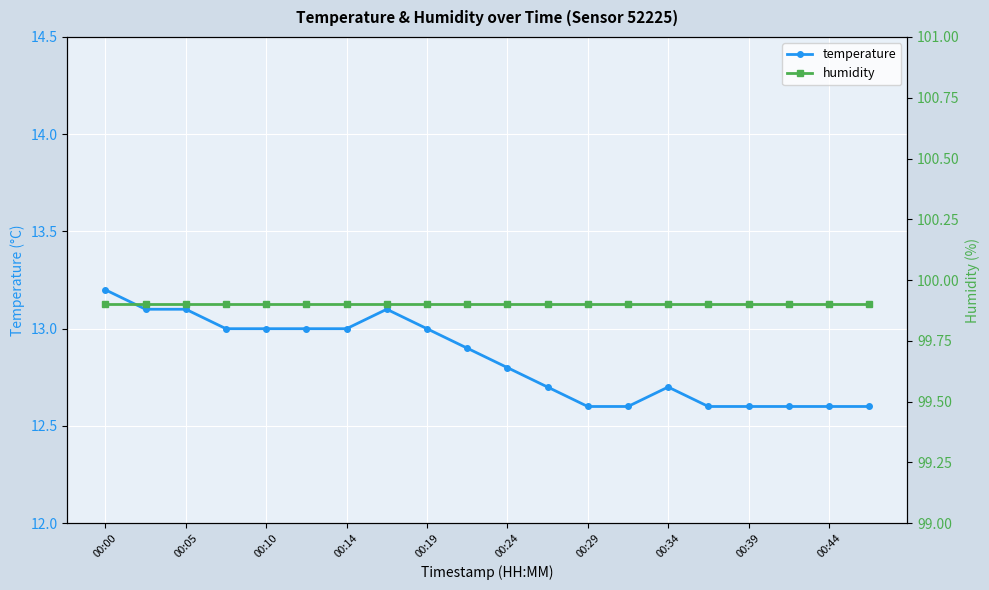

True or false: temperature has more than 1 interior local peaks.

True